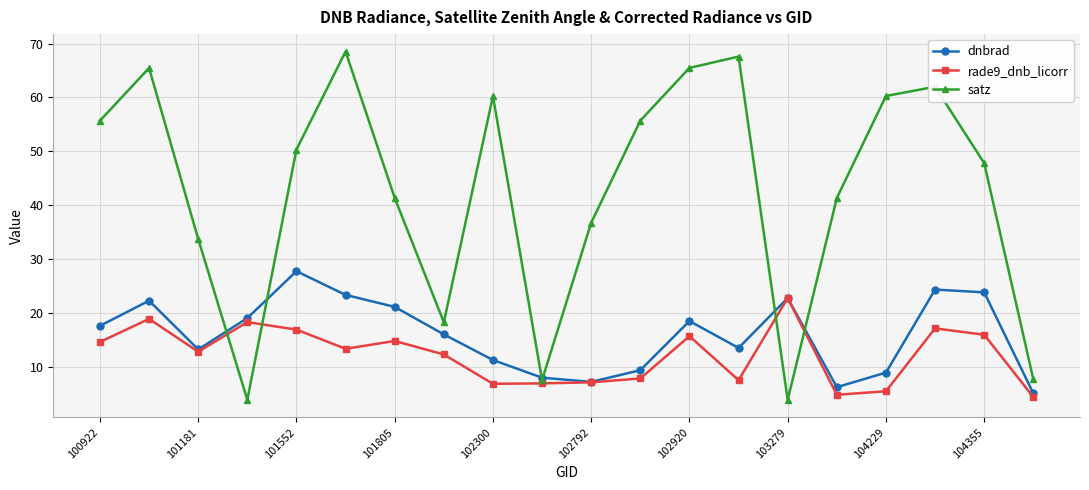

What is the value of the satz point at the 4th from the left?

3.8